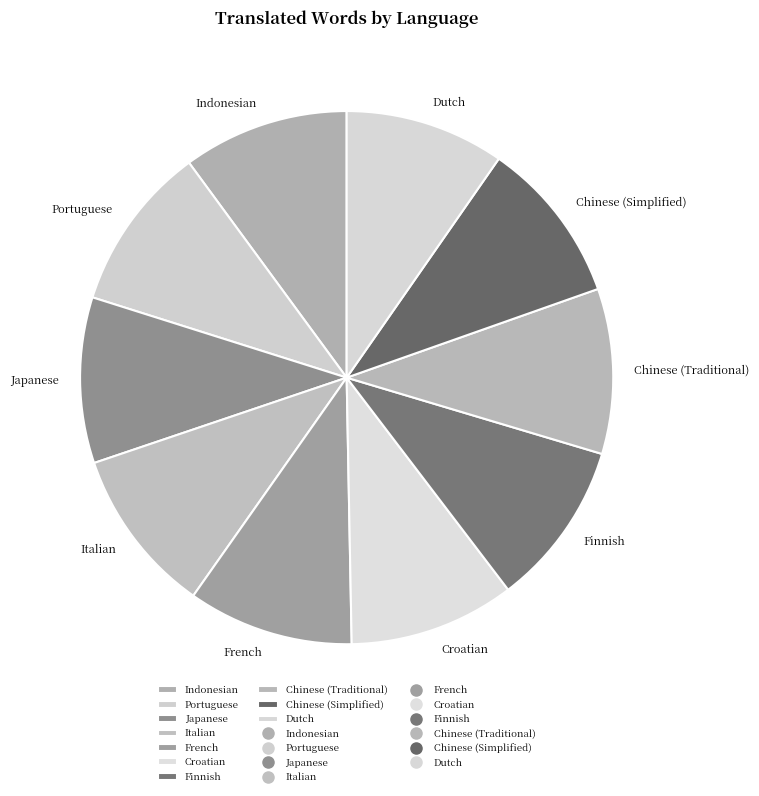

Do French and Italian together represent more than half of the pie?

No